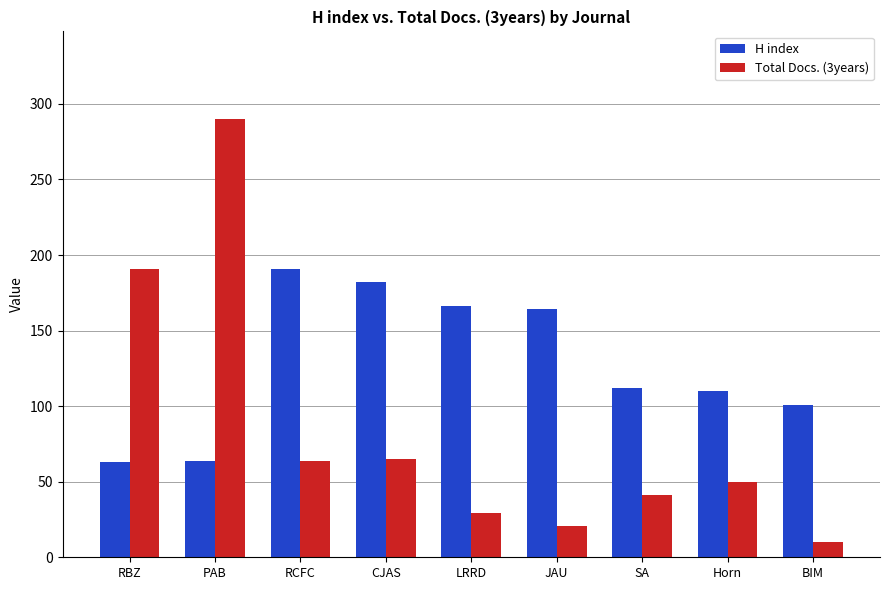

What is the difference between the highest and lowest values at PAB?

226